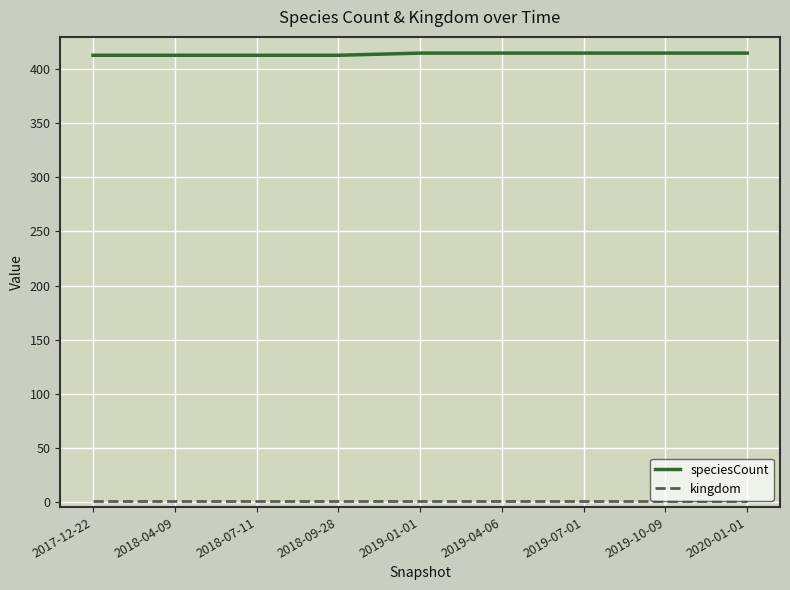

Is the value of speciesCount at 2017-12-22 greater than the value of kingdom at 2020-01-01?

Yes